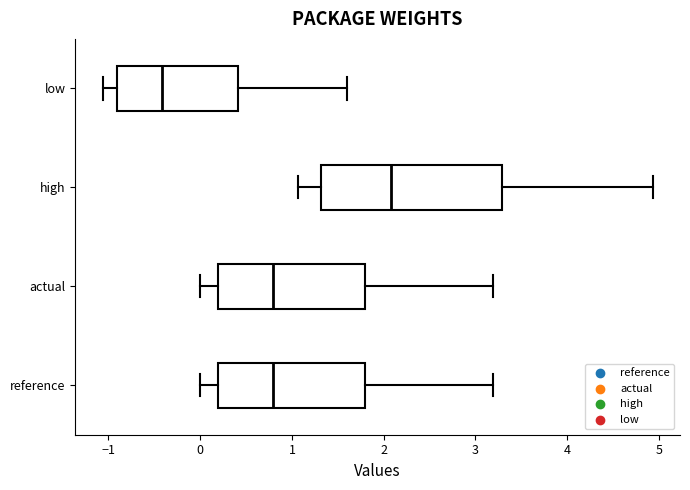

Which box has the furthest to the left median line?

low